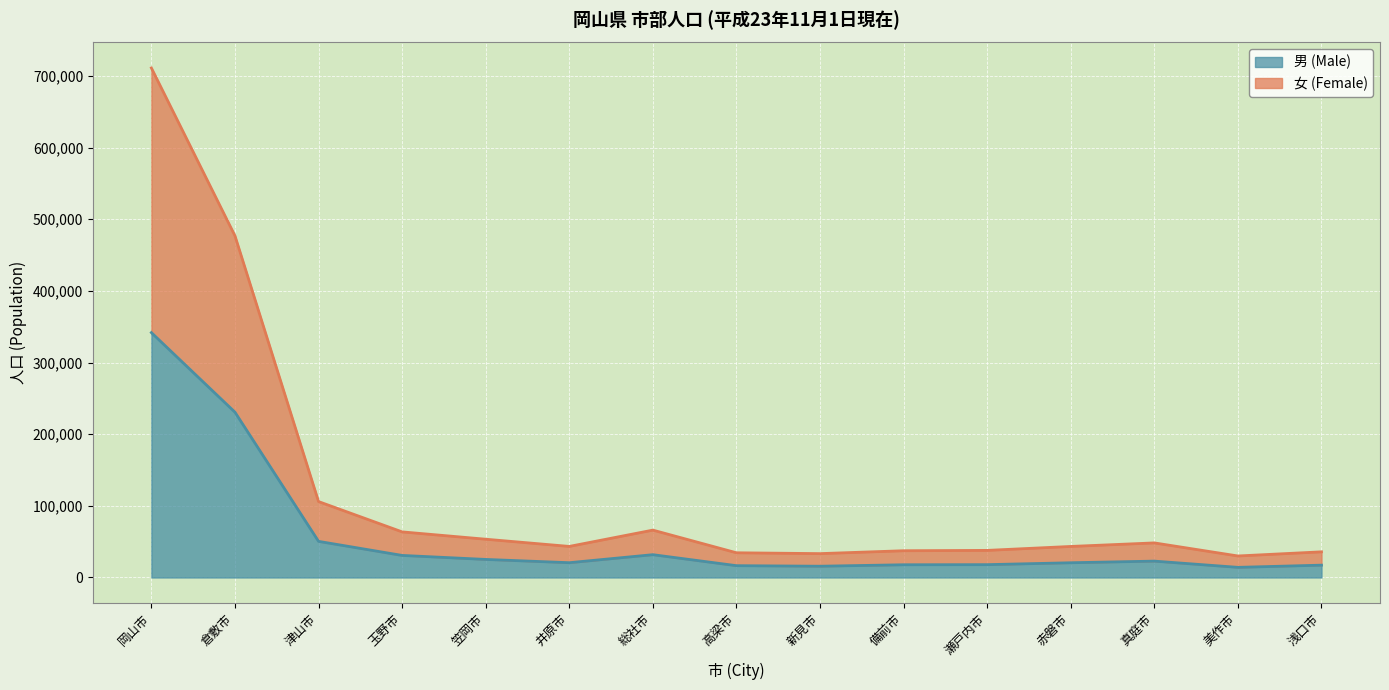

What is the smallest value displayed?

14137